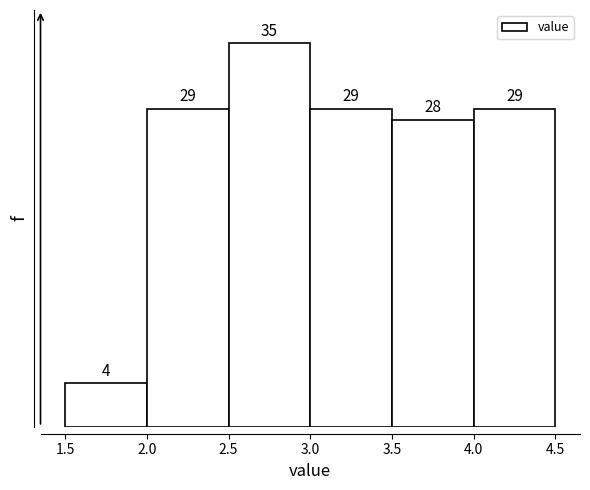

Reading left to right, transcribe this chart: for each bar, give the range it covers on the x-axis and its height.

1.5 to 2.0: 4
2.0 to 2.5: 29
2.5 to 3.0: 35
3.0 to 3.5: 29
3.5 to 4.0: 28
4.0 to 4.5: 29